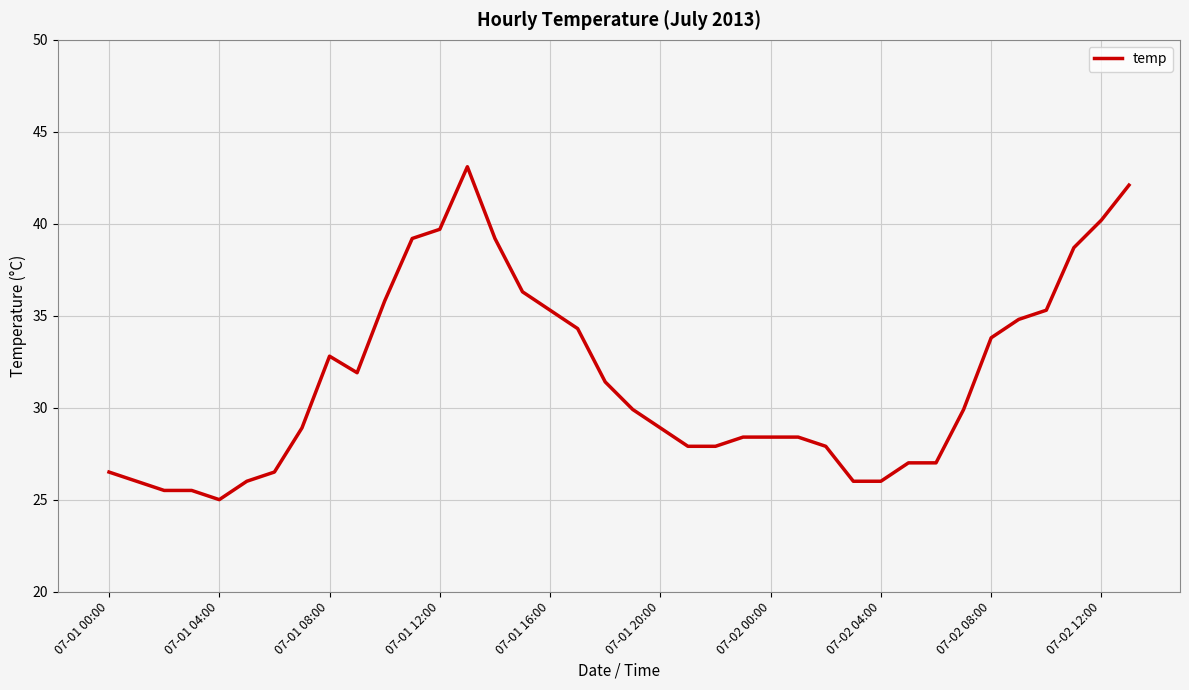

What is the greatest value displayed?

43.1